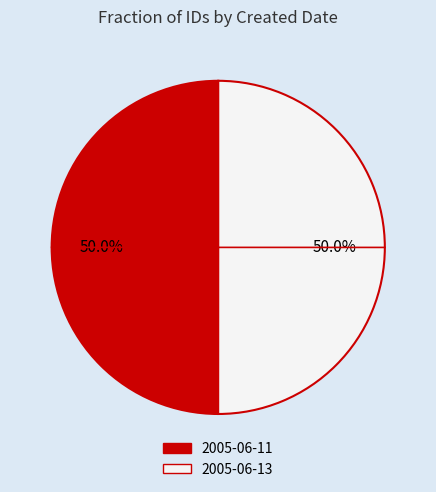

How many segments does this pie chart have?

2